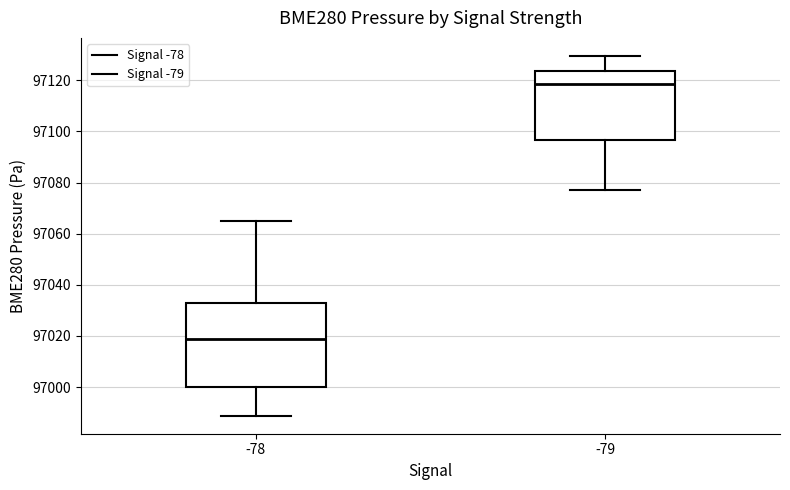

Which box's median line is the lowest?

-78